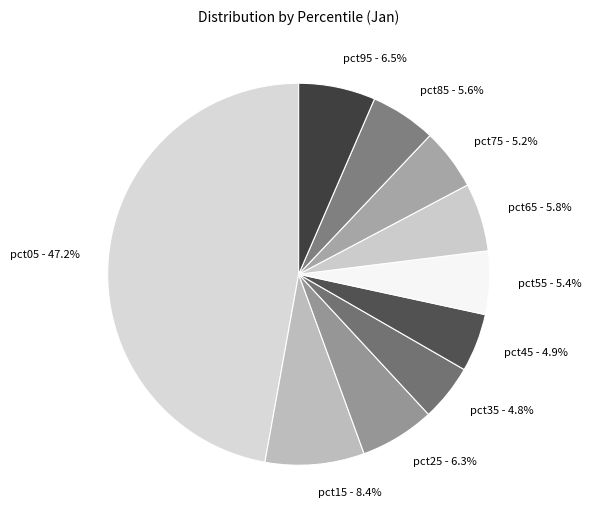

Count the number of slices in the pie.

10